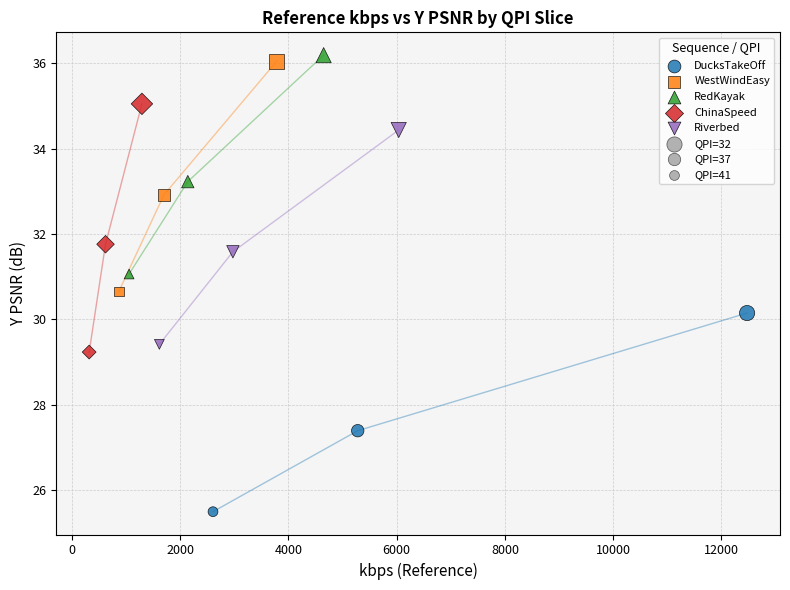

Which series has the widest spread of Y values?

ChinaSpeed